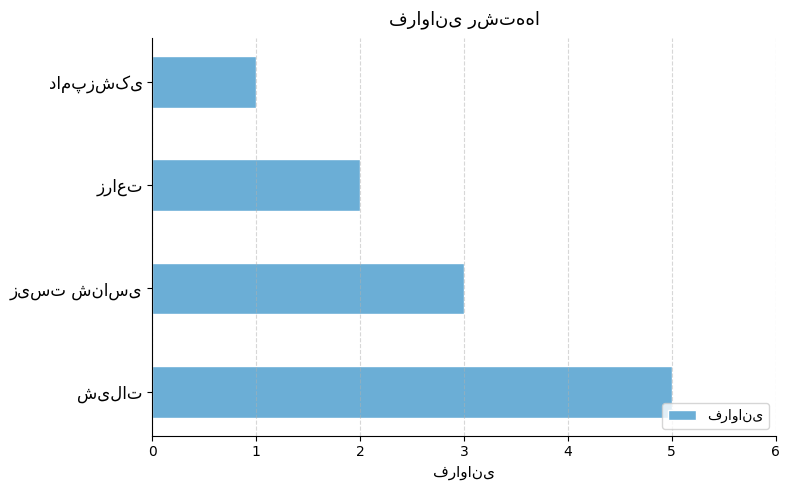

What is the greatest value displayed?

5